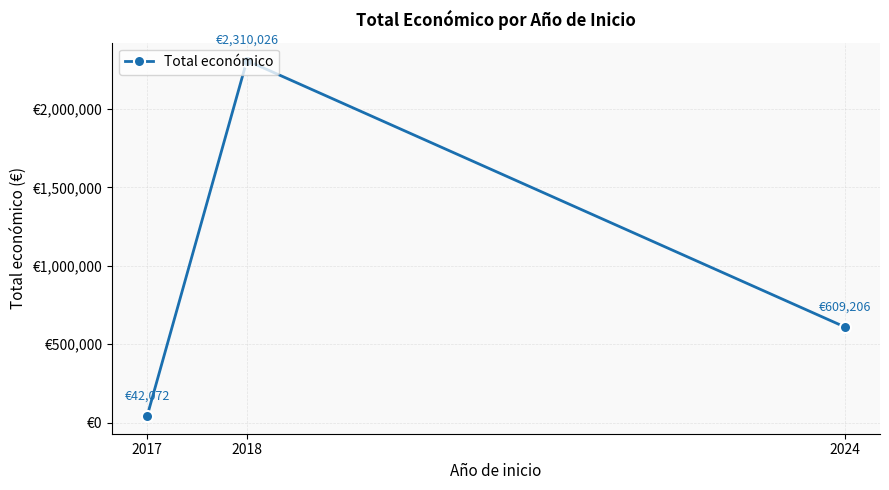

What is the difference between the values at 2018 and 2024?

1700820